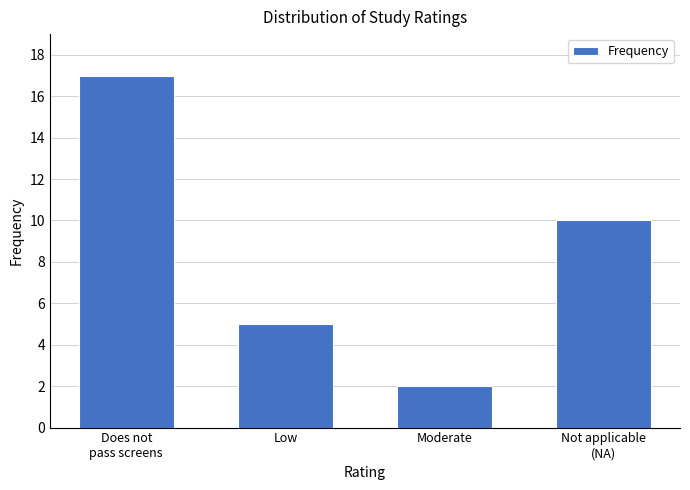

Reading left to right, transcribe all the data shown in this chart.

17	5	2	10